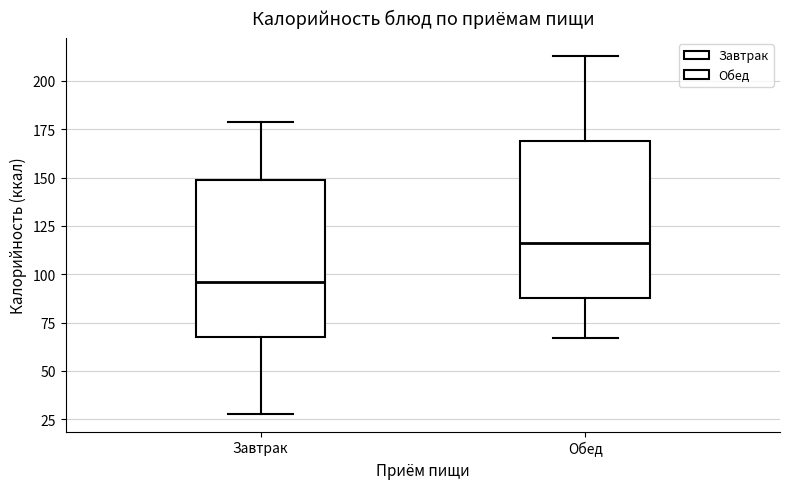

Reading left to right, read every box against the y-axis: the position of its median line, the range the box covers, and the ends of its whiskers. The values are not printed on the chart, so give them approximately, as read against the axis.

Завтрак: median 95, box 65 to 150, whiskers 30 to 180
Обед: median 115, box 85 to 170, whiskers 65 to 215